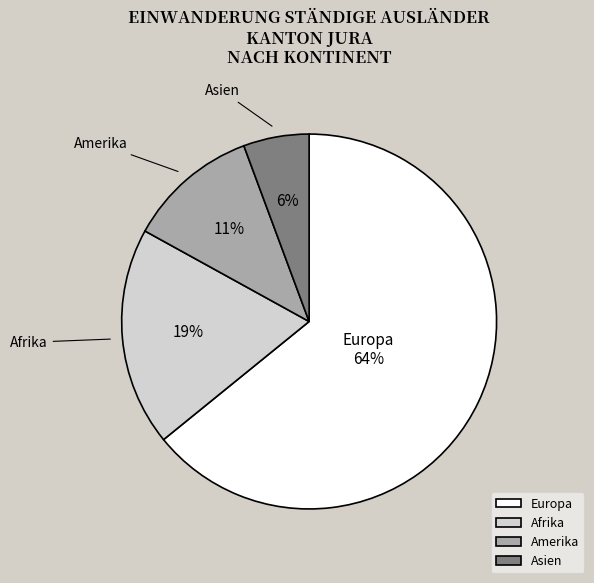

What percentage is the Afrika slice, to the nearest percent?

19%